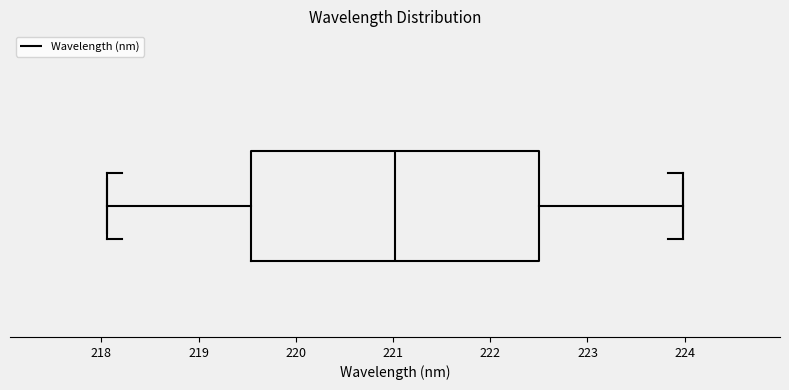

Read this box plot against the x-axis: the position of the median line, the range covered by the box, and the ends of both whiskers. The values are not printed on the chart, so give them approximately, as read against the axis.

median 221.0, box 219.5 to 222.5, whiskers 218.1 to 224.0